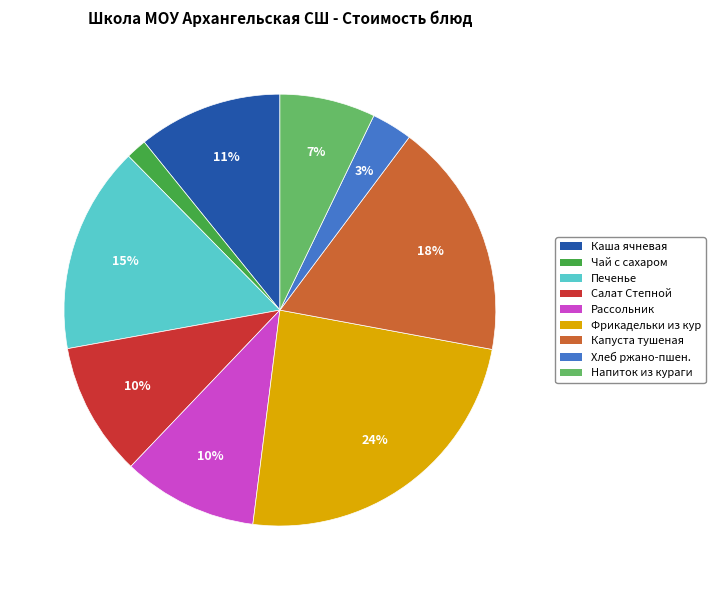

Does any single category account for the majority?

No